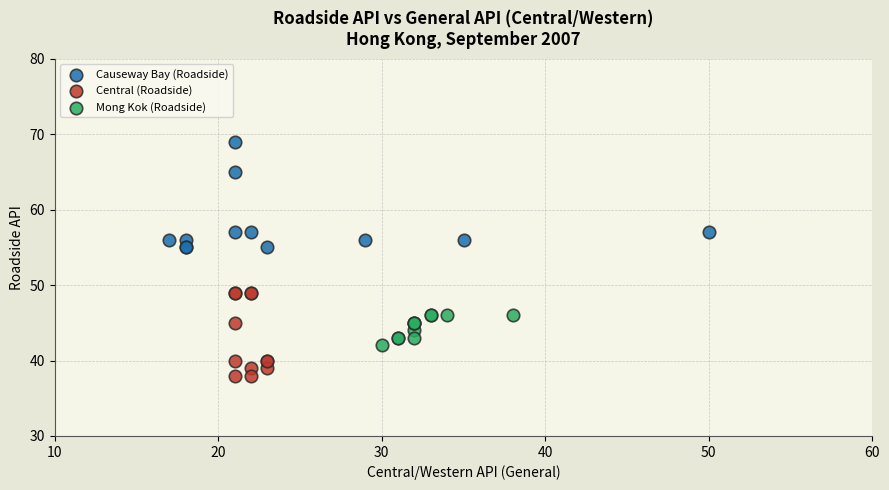

Which series has the widest spread of Y values?

Causeway Bay (Roadside)